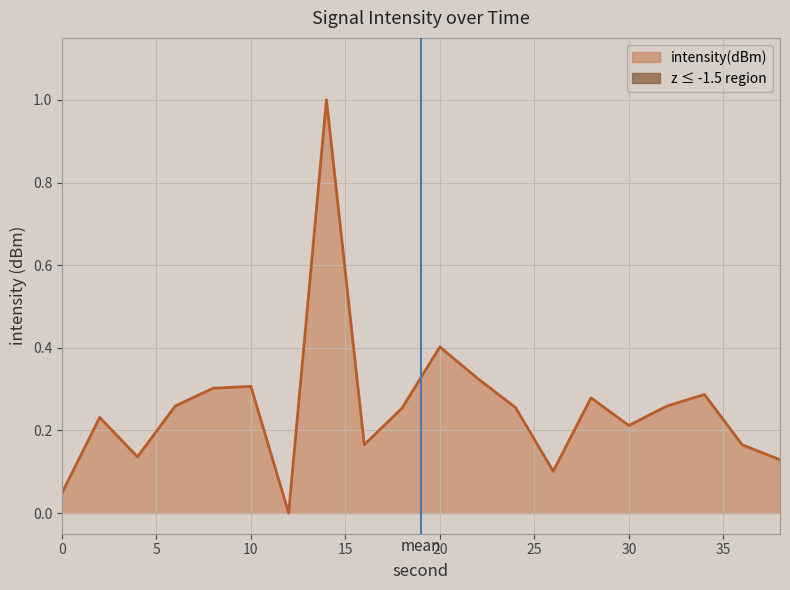

How many lines are shown in the chart?

1